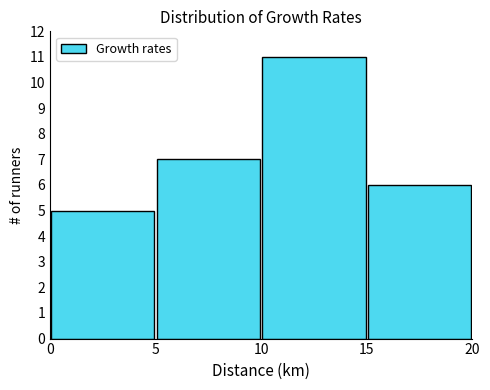

Reading left to right, list every bar in this chart as the range it spans on the x-axis followed by its height. The values are not printed on the chart, so give them approximately, as read against the axis.

0 to 5: 5
5 to 10: 7
10 to 15: 11
15 to 20: 6